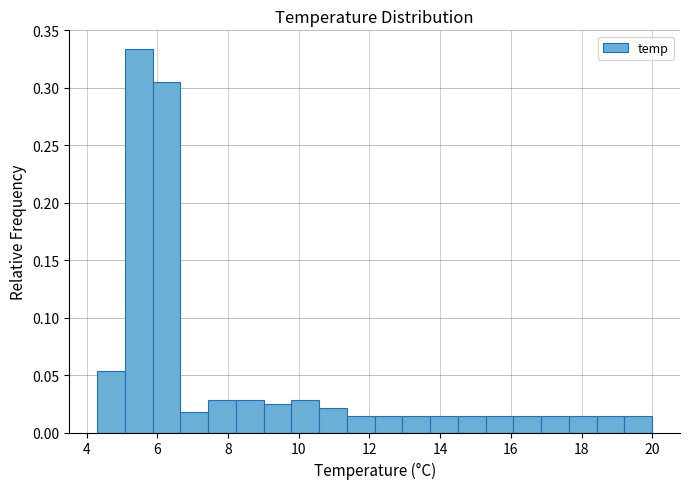

Around what value on the x-axis is the tallest bar? Give the approximate position of its centre, as read against the axis.

5.4